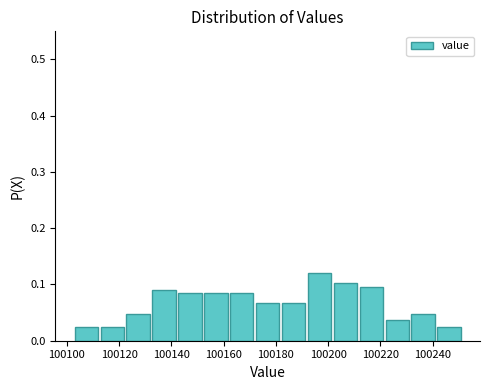

How tall is the bar that spans 100212 to 100222 on the x-axis? Neither the bar edges nor the heights are printed on the chart, so give them approximately, as read against the axes.

0.10